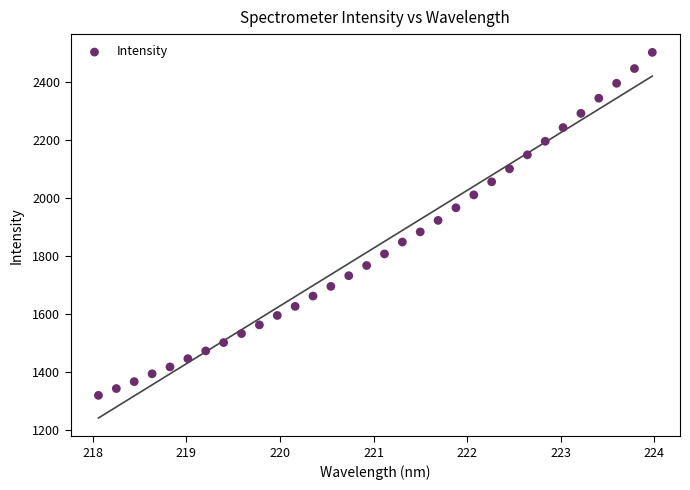

What is the range of Y values (max minus min)?

1184.0